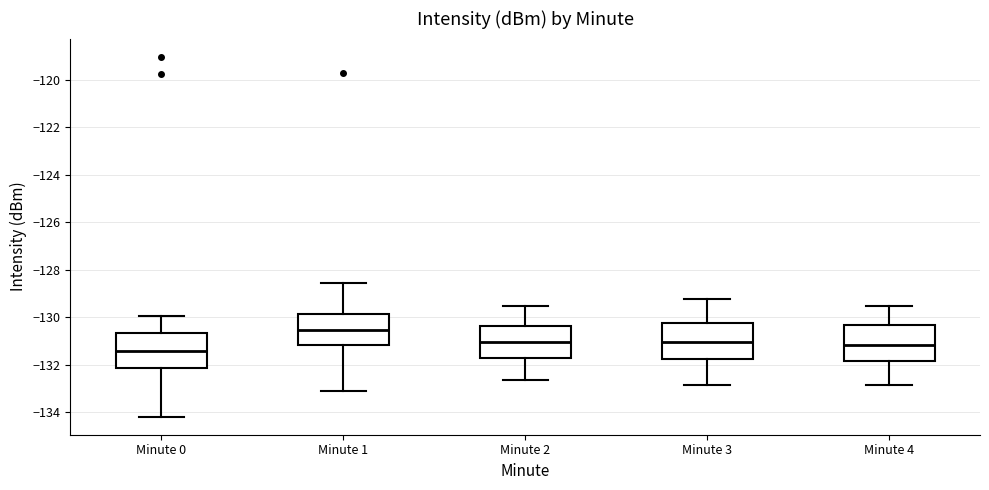

Which box's median line is the highest?

Minute 1